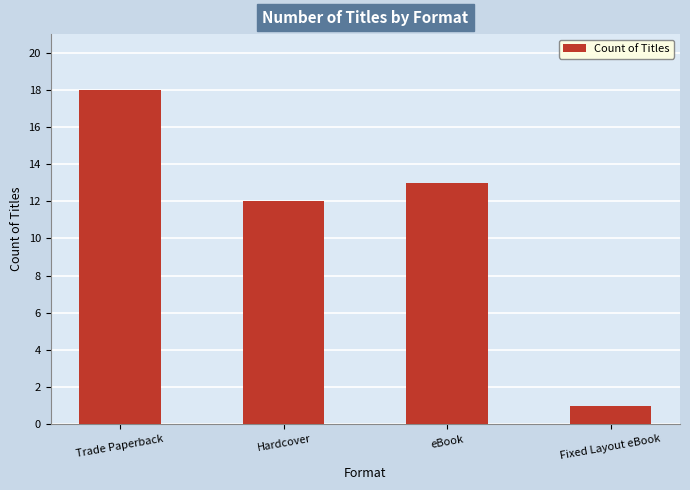

What position from the right is Fixed Layout eBook?

1